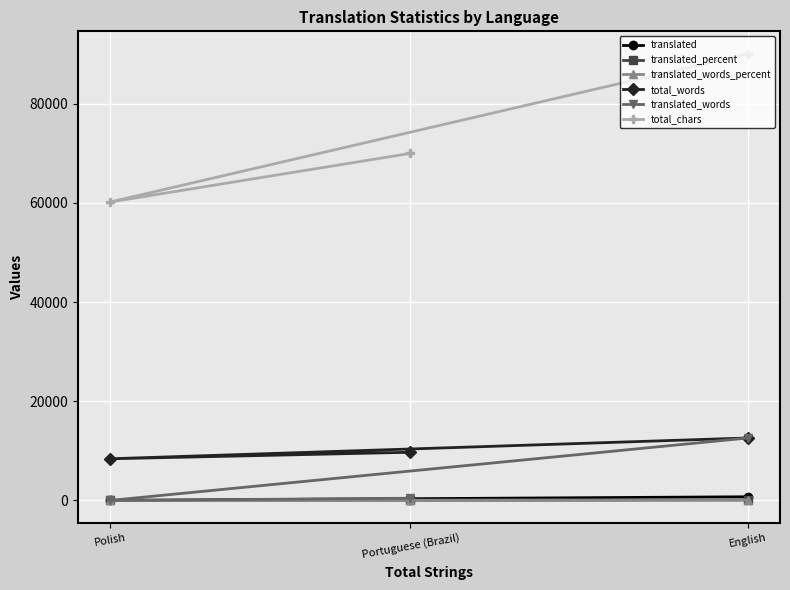

What is the label of the 3rd point from the left?

English